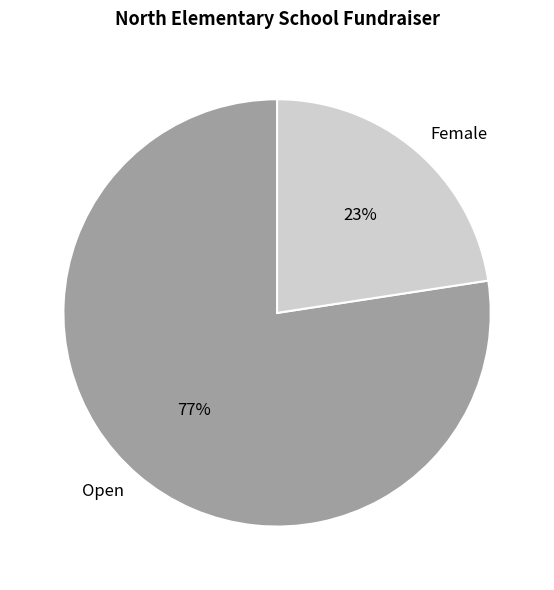

How many slices are in this pie chart?

2